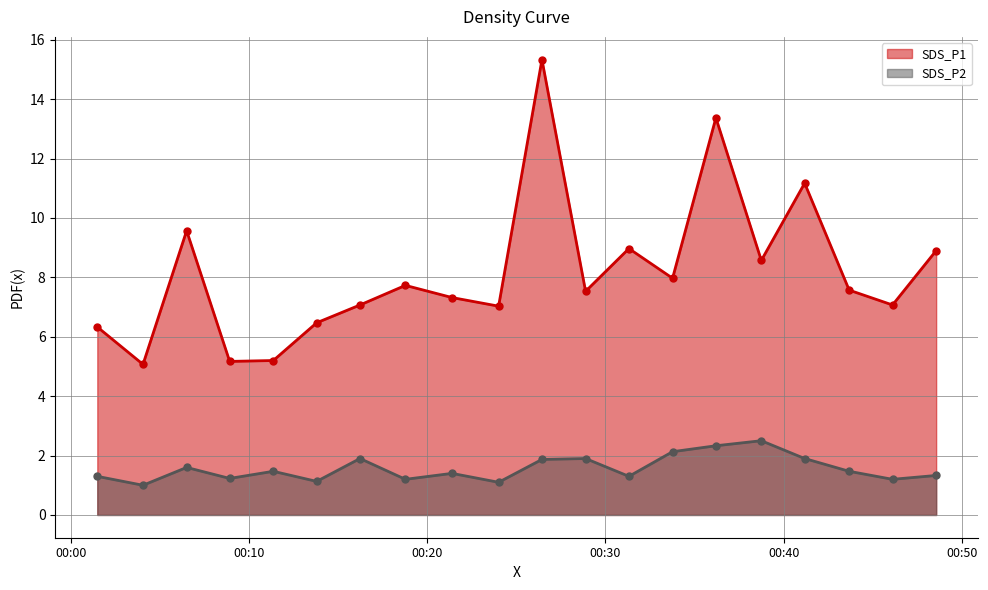

What is the value of the SDS_P2 point at the 20th from the left?

1.3